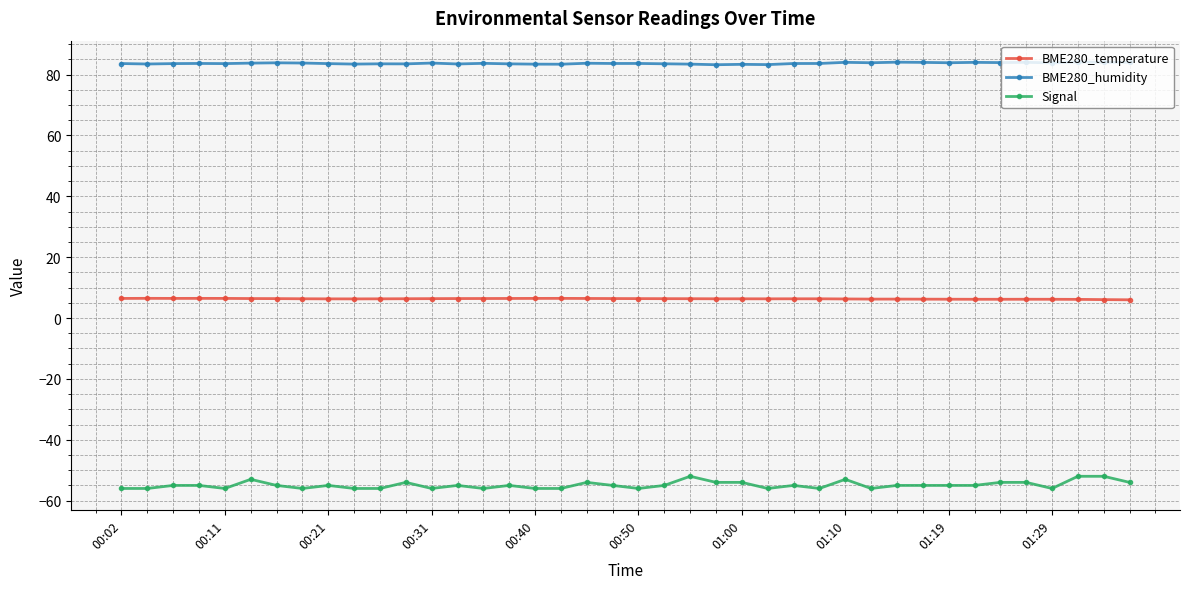

What is the difference between the second highest and minimum values in the Signal series?

4.0